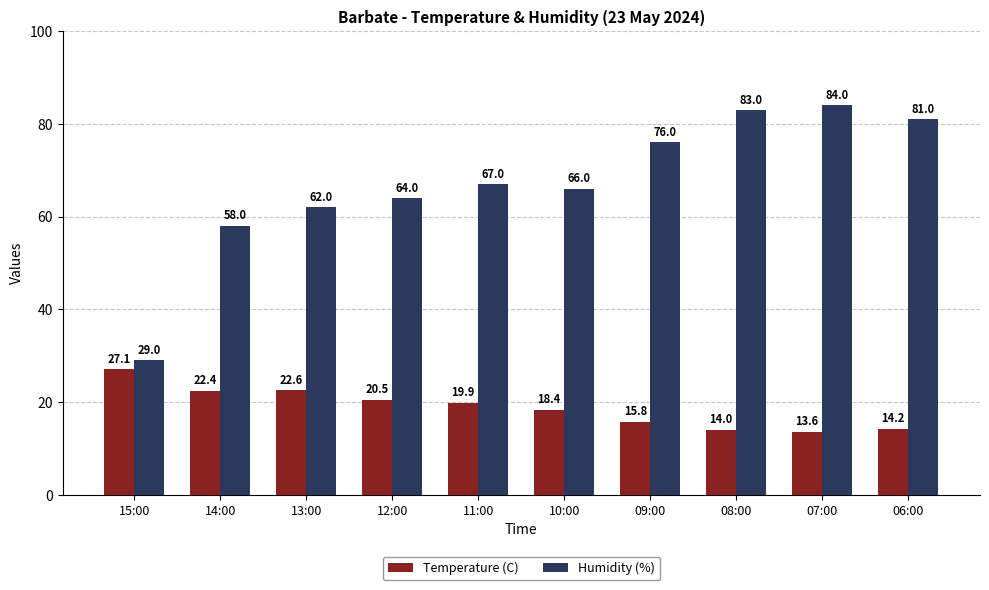

How many distinct data groups are displayed?

2